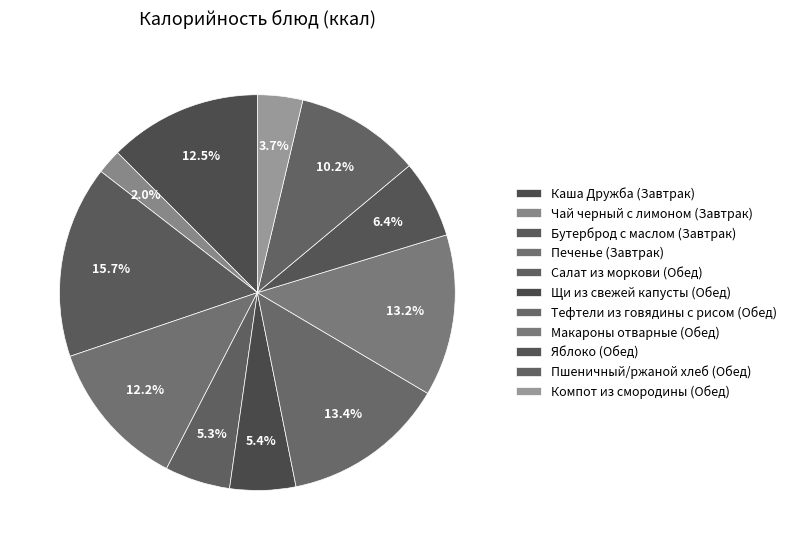

Which category has the biggest portion of the pie?

Бутерброд с маслом (Завтрак)